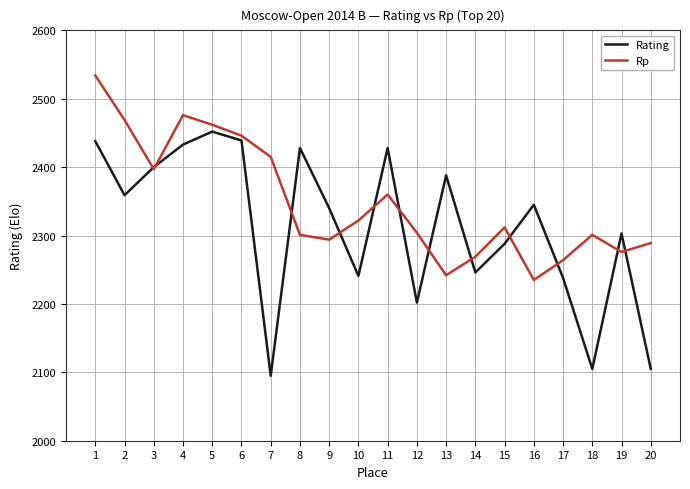

At which label is Rating closest to 2273?

15